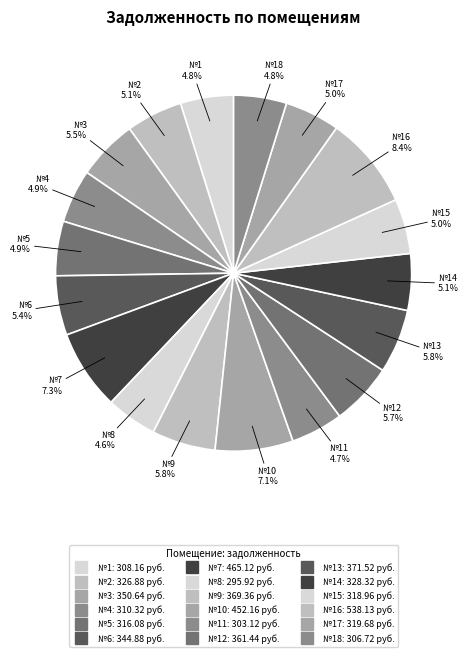

How many segments does this pie chart have?

18